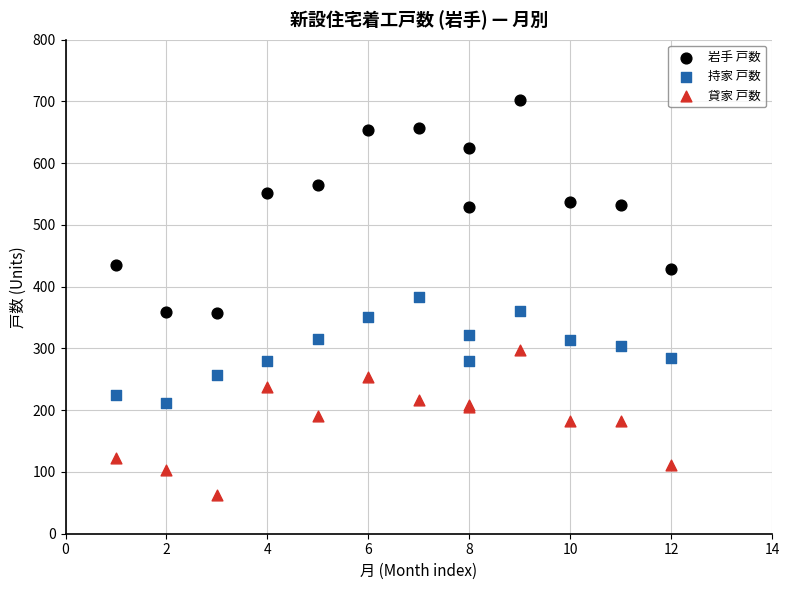

Which series contains the lowest Y value?

貸家 戸数